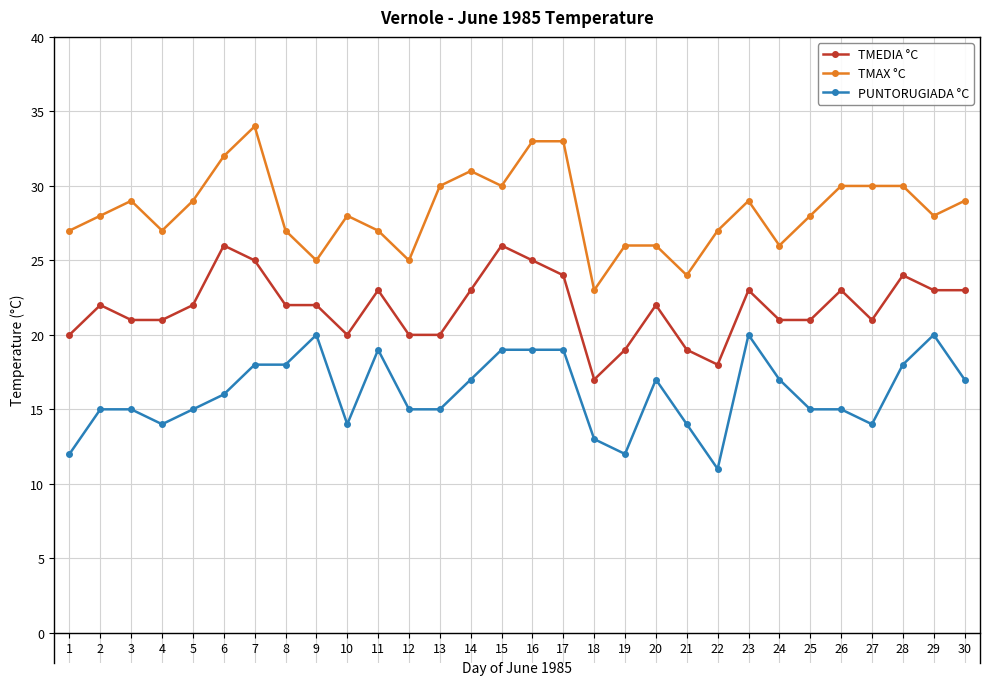

What is the total value across all series at 5?

66